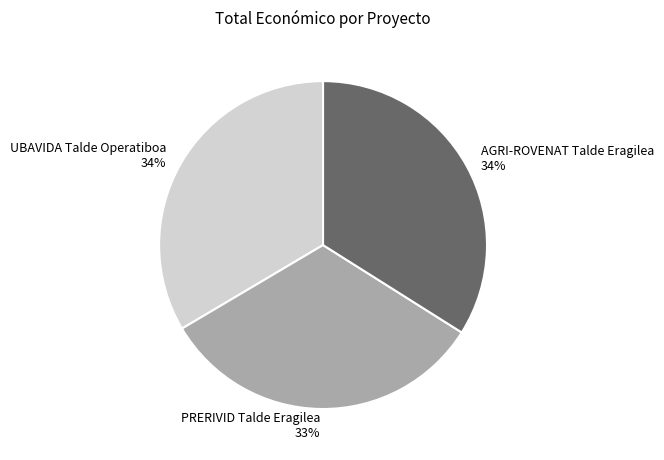

Between PRERIVID Talde Eragilea and AGRI-ROVENAT Talde Eragilea, which is larger?

AGRI-ROVENAT Talde Eragilea